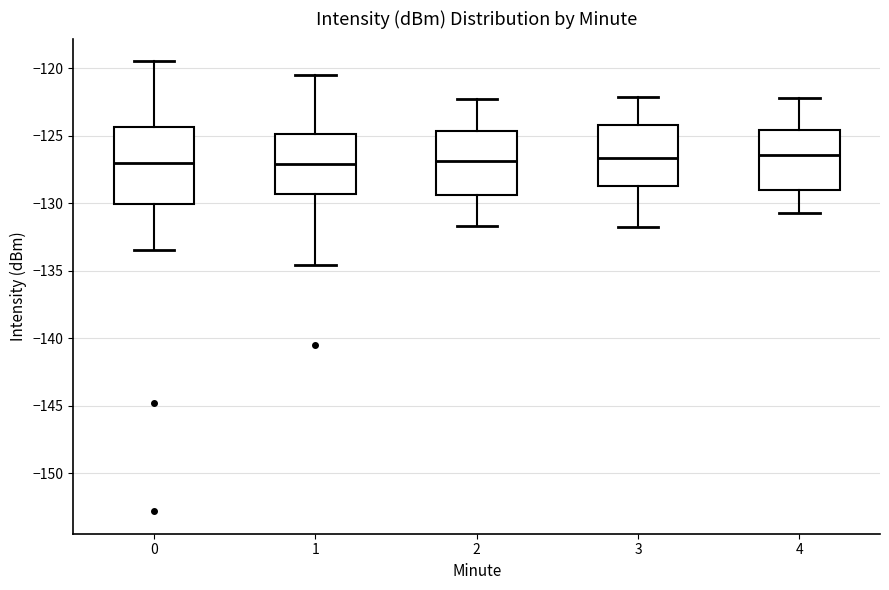

Reading left to right, transcribe this box plot: for each box, give where its median line is, the range the box spans, and where its two whiskers end, as read against the y-axis. The values are not printed on the chart, so give them approximately, as read against the axis.

0: median -127.0, box -130.0 to -124.5, whiskers -133.5 to -119.5
1: median -127.0, box -129.5 to -125.0, whiskers -134.5 to -120.5
2: median -127.0, box -129.5 to -124.5, whiskers -131.5 to -122.5
3: median -126.5, box -128.5 to -124.0, whiskers -132.0 to -122.0
4: median -126.5, box -129.0 to -124.5, whiskers -130.5 to -122.0